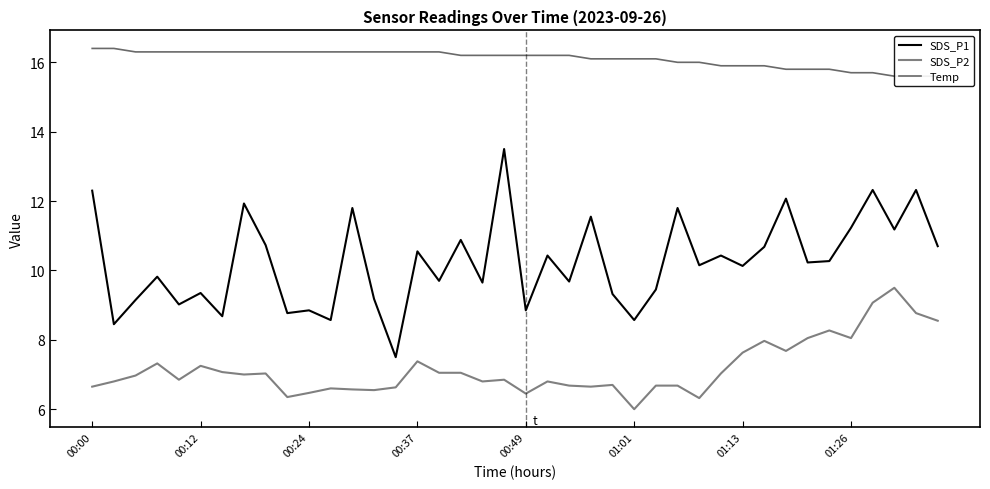

What is the maximum value for SDS_P1?

13.5